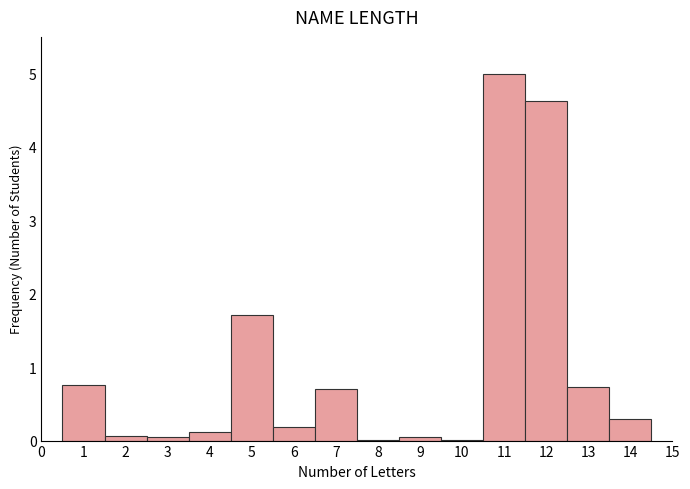

Which range on the x-axis has the tallest bar?

10.5 to 11.5